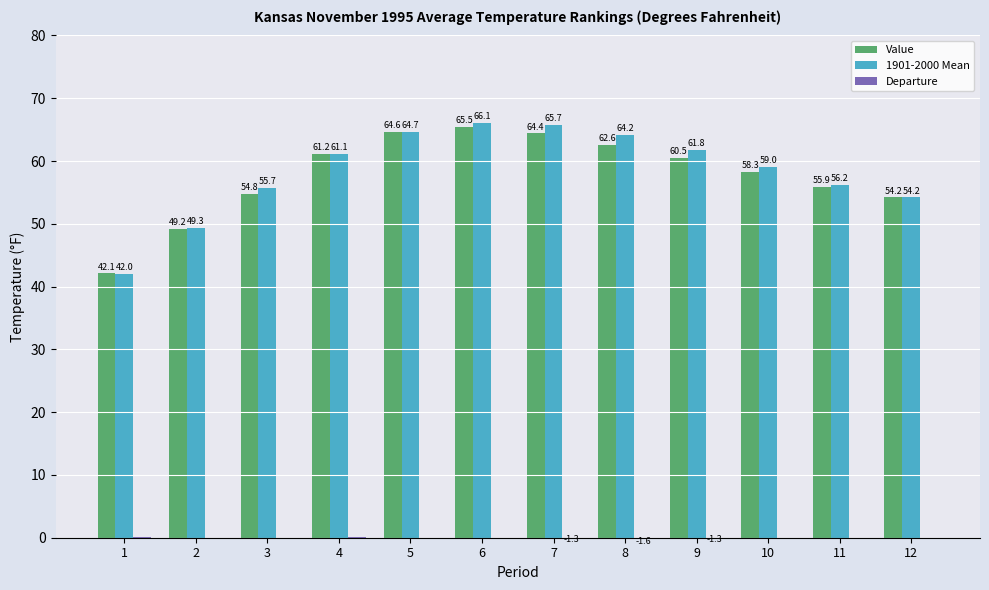

Count the number of categories in the chart.

12